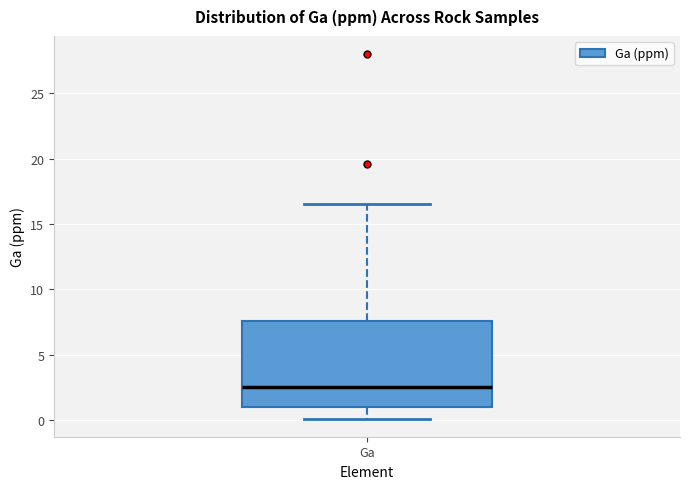

Read this box plot against the y-axis: the position of the median line, the range covered by the box, and the ends of both whiskers. The values are not printed on the chart, so give them approximately, as read against the axis.

median 2.5, box 1.0 to 7.5, whiskers 0.0 to 16.5